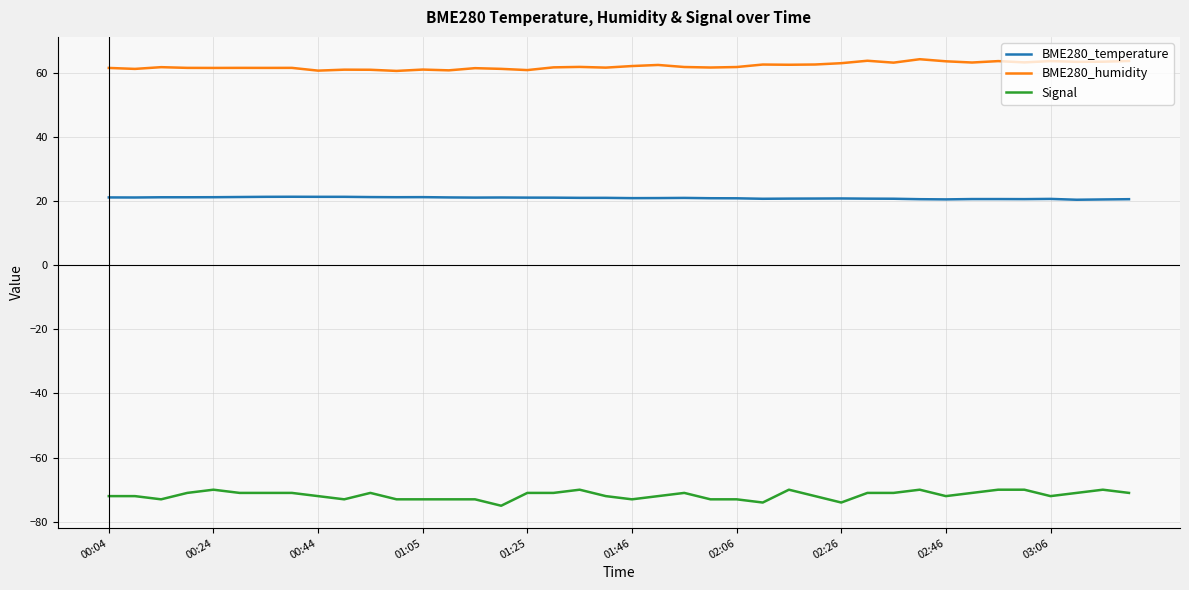

What is the difference between the maximum and minimum values in the BME280_temperature series?

0.9